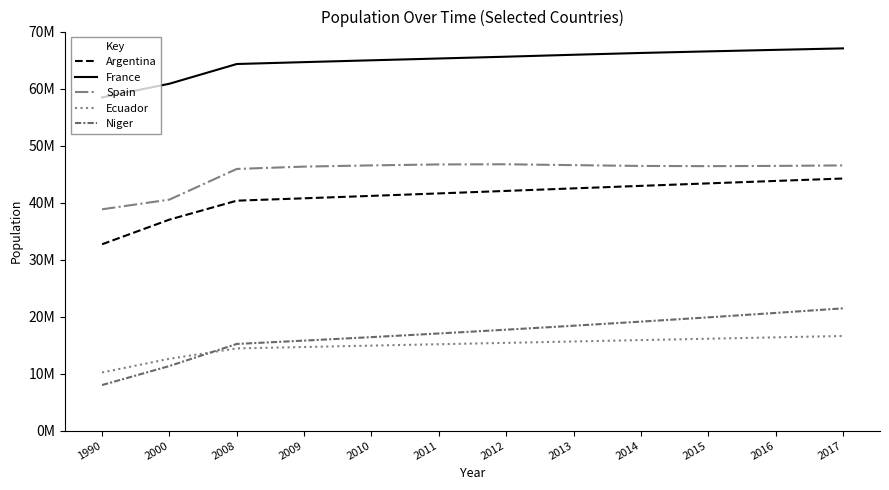

What are all the series names shown in the legend?

Argentina, France, Spain, Ecuador, Niger